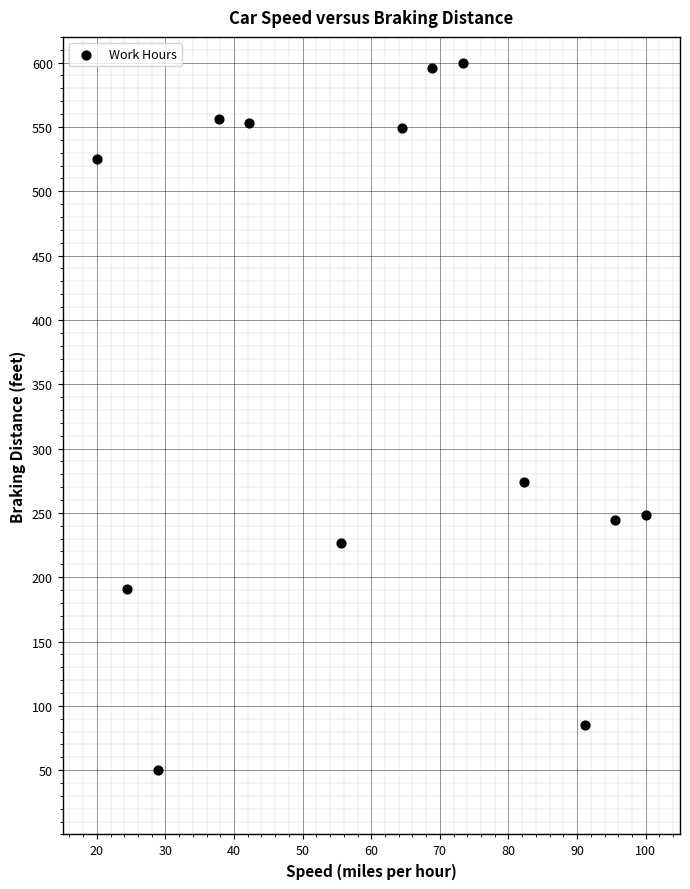

What Y value in the scatter plot is closest to 325?

274.0